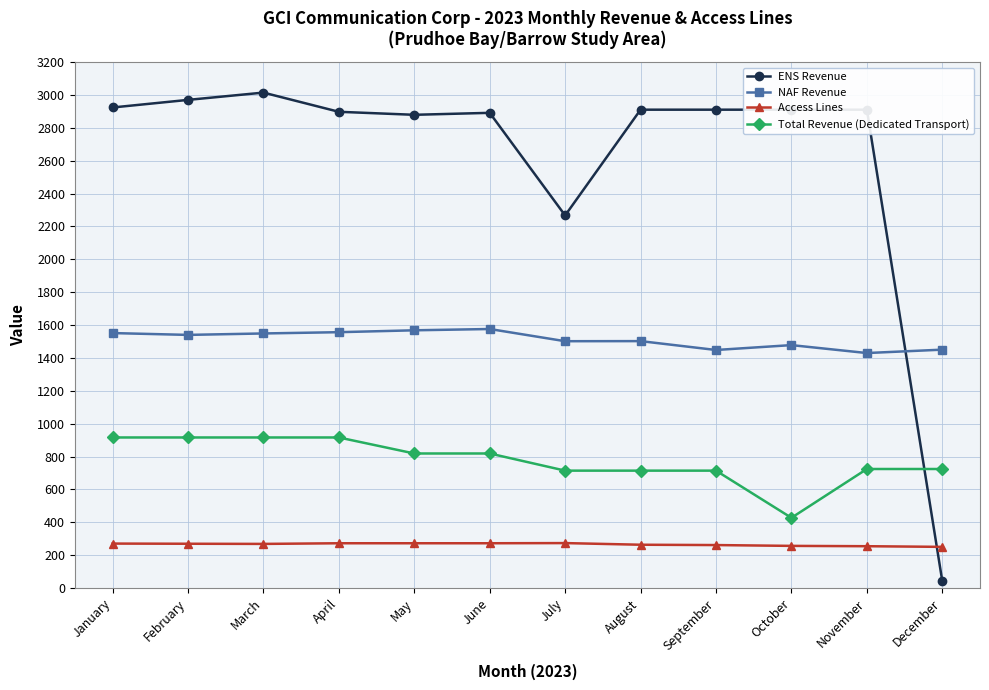

How many data points in Total Revenue (Dedicated Transport) are above 819?

6